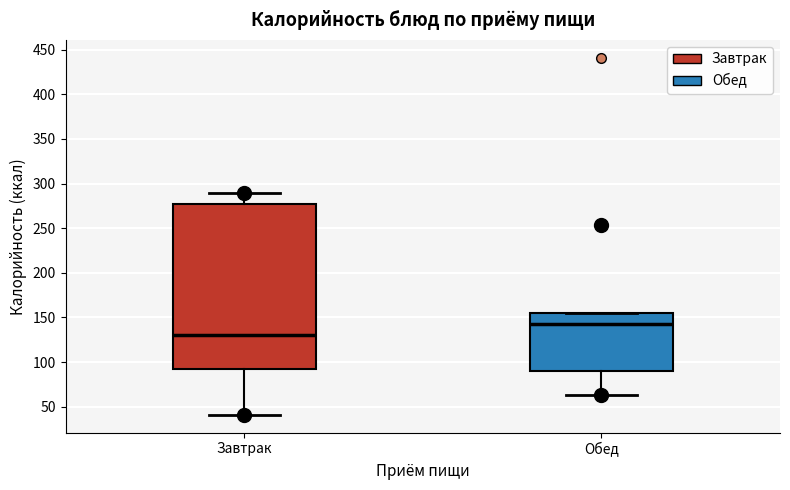

Where is the upper edge of the box for Обед on the y-axis? The values are not printed on the chart, so give them approximately, as read against the axis.

155